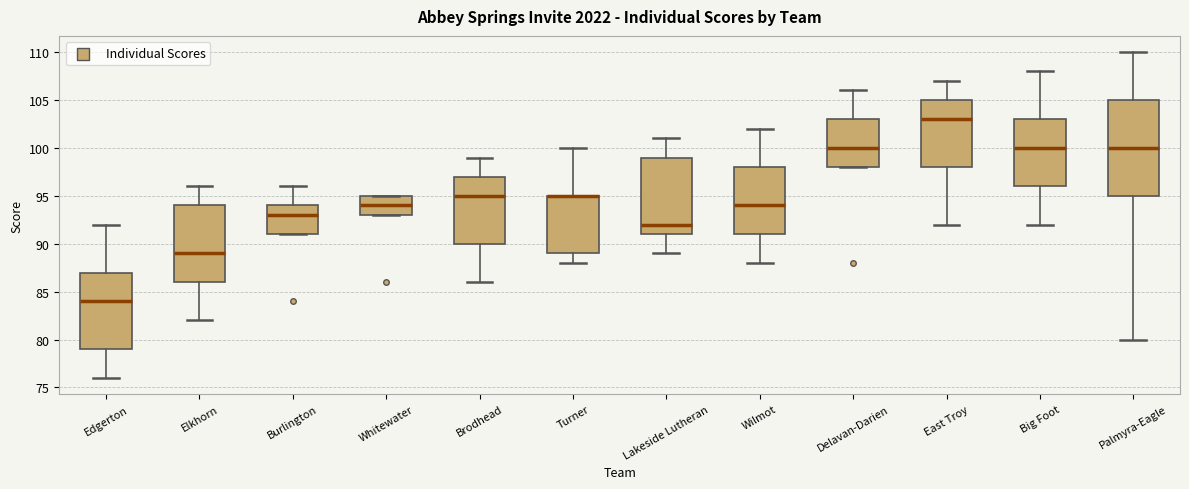

Reading left to right, read every box against the y-axis: the position of its median line, the range the box covers, and the ends of its whiskers. The values are not printed on the chart, so give them approximately, as read against the axis.

Edgerton: median 84, box 79 to 87, whiskers 76 to 92
Elkhorn: median 89, box 86 to 94, whiskers 82 to 96
Burlington: median 93, box 91 to 94, whiskers 91 to 96
Whitewater: median 94, box 93 to 95, whiskers 93 to 95
Brodhead: median 95, box 90 to 97, whiskers 86 to 99
Turner: median 95 (drawn on the box's upper edge), box 89 to 95, whiskers 88 to 100
Lakeside Lutheran: median 92, box 91 to 99, whiskers 89 to 101
Wilmot: median 94, box 91 to 98, whiskers 88 to 102
Delavan-Darien: median 100, box 98 to 103, whiskers 98 to 106
East Troy: median 103, box 98 to 105, whiskers 92 to 107
Big Foot: median 100, box 96 to 103, whiskers 92 to 108
Palmyra-Eagle: median 100, box 95 to 105, whiskers 80 to 110